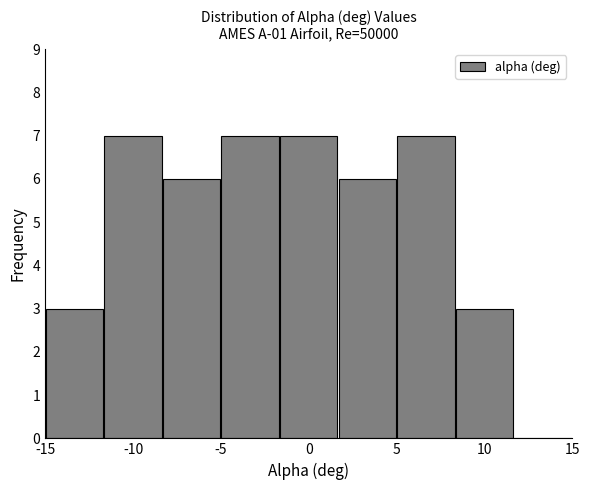

Reading left to right, list every bar in this chart as the range it spans on the x-axis followed by its height. Neither the bar edges nor the heights are printed on the chart, so give them approximately, as read against the axes.

-15.0 to -11.5: 3
-11.5 to -8.5: 7
-8.5 to -5.0: 6
-5.0 to -1.5: 7
-1.5 to 1.5: 7
1.5 to 5.0: 6
5.0 to 8.5: 7
8.5 to 11.5: 3
11.5 to 15.0: 0